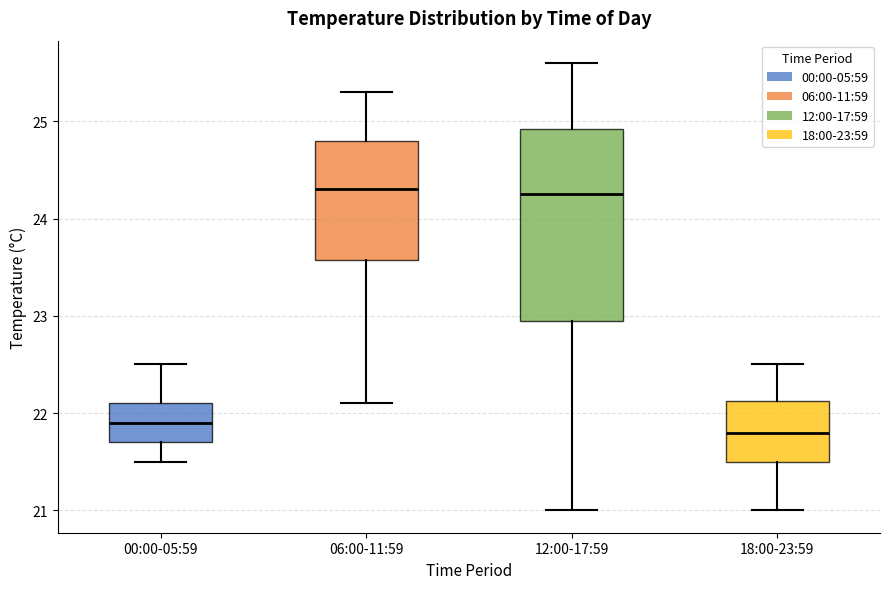

Reading left to right, read every box against the y-axis: the position of its median line, the range the box covers, and the ends of its whiskers. The values are not printed on the chart, so give them approximately, as read against the axis.

00:00-05:59: median 21.9, box 21.7 to 22.1, whiskers 21.5 to 22.5
06:00-11:59: median 24.3, box 23.6 to 24.8, whiskers 22.1 to 25.3
12:00-17:59: median 24.3, box 23.0 to 24.9, whiskers 21.0 to 25.6
18:00-23:59: median 21.8, box 21.5 to 22.1, whiskers 21.0 to 22.5